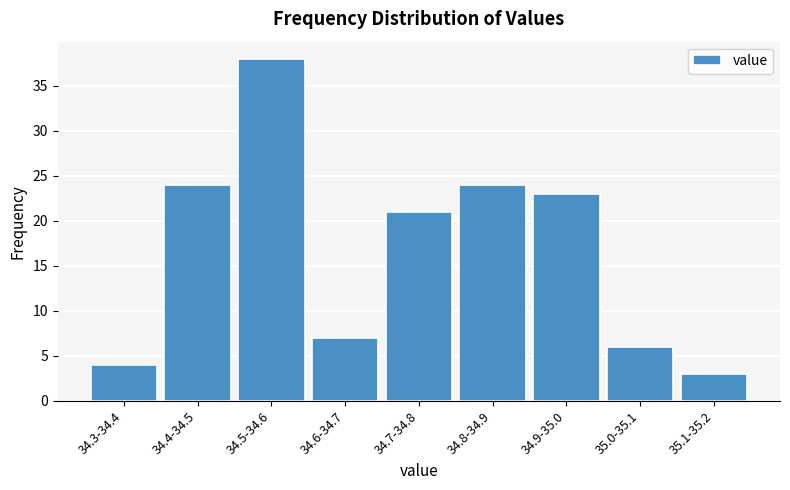

Reading right to left, what are all the values shown in this chart?

3	6	23	24	21	7	38	24	4